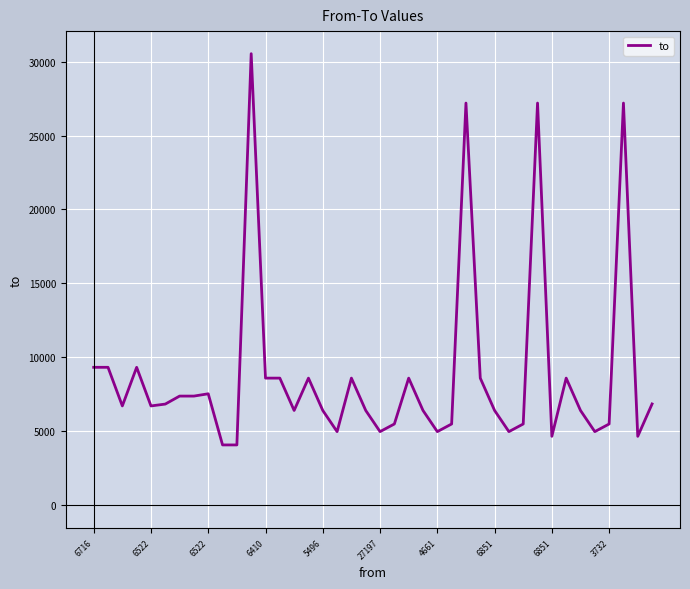

What is the difference between the maximum and minimum values?

26457